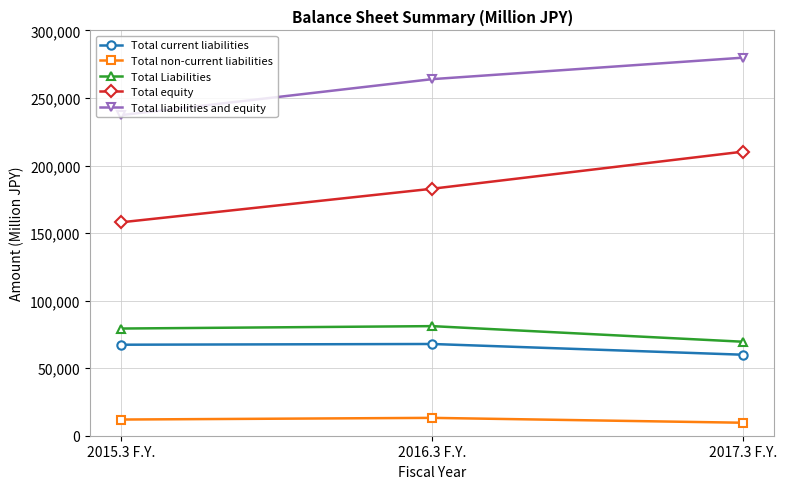

Which series has the widest spread of values?

Total equity